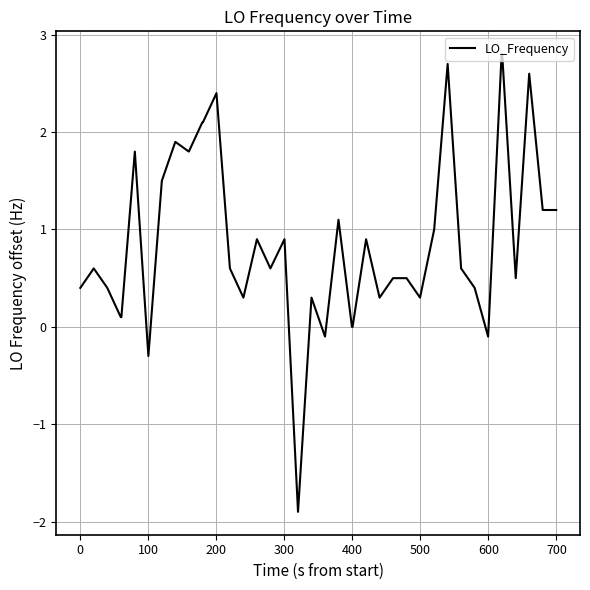

What is the greatest value displayed?

2.8